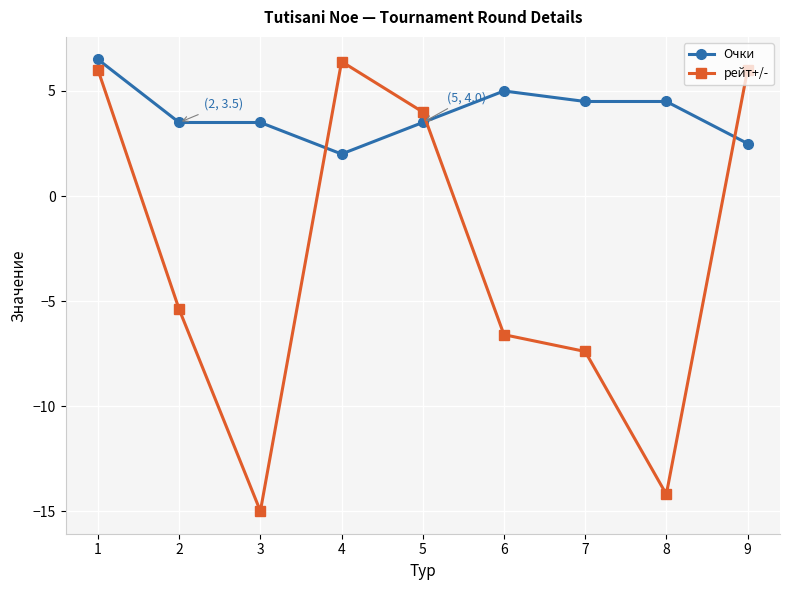

Is it true that рейт+/- equals 8.3 at 4?

False